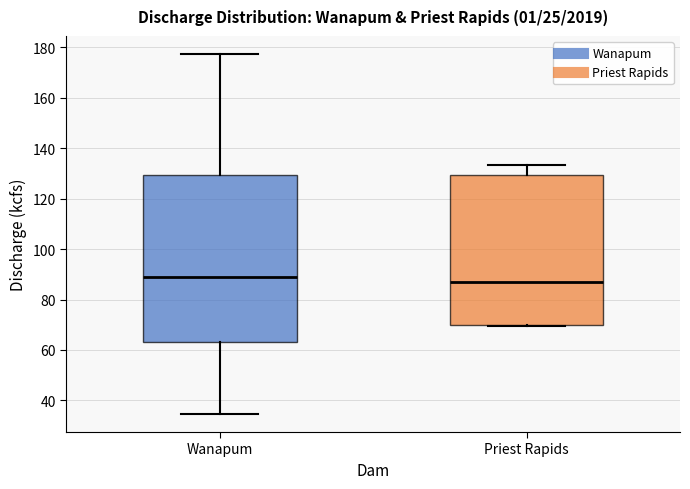

Reading left to right, read every box against the y-axis: the position of its median line, the range the box covers, and the ends of its whiskers. The values are not printed on the chart, so give them approximately, as read against the axis.

Wanapum: median 90, box 64 to 130, whiskers 34 to 178
Priest Rapids: median 86, box 70 to 130, whiskers 70 to 134